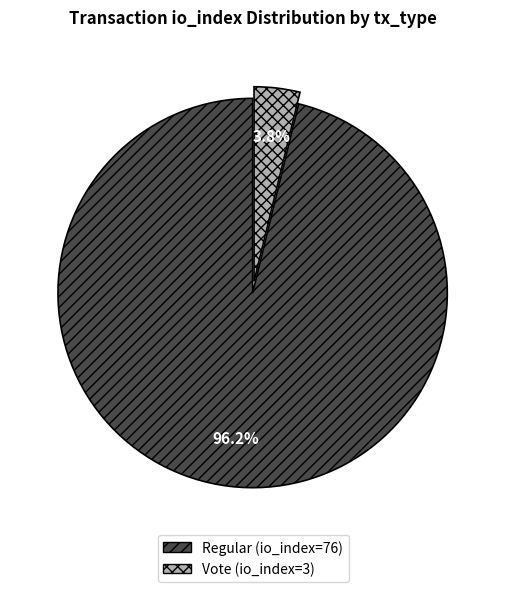

Between Vote (io_index=3) and Regular (io_index=76), which is larger?

Regular (io_index=76)